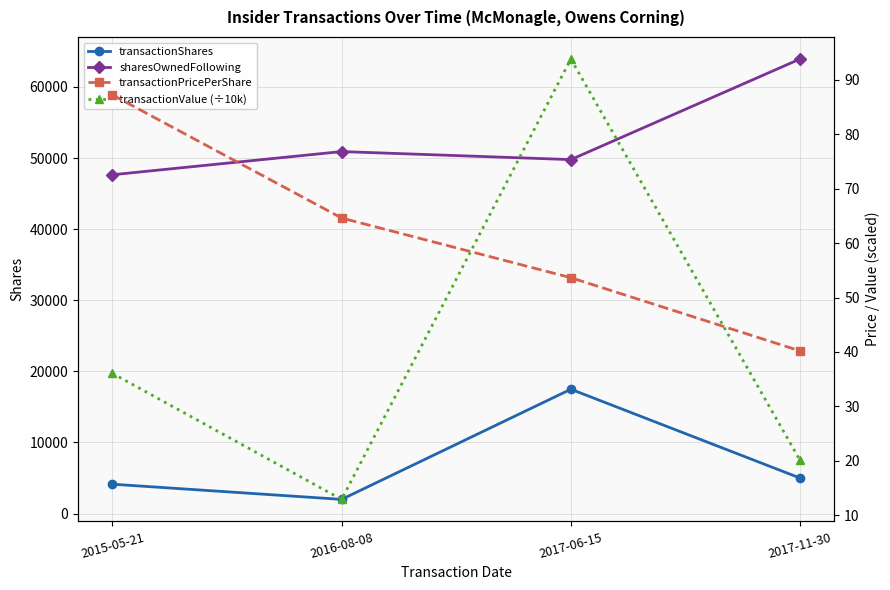

How many data points in transactionShares are less than 5000?

2